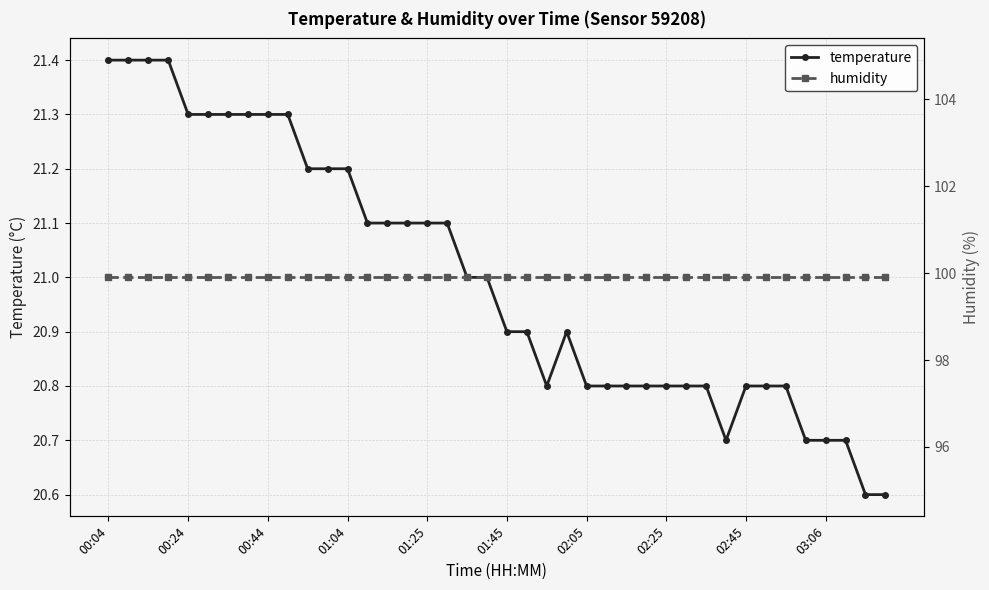

Rank the series by their maximum value, from lowest to highest.

temperature, humidity